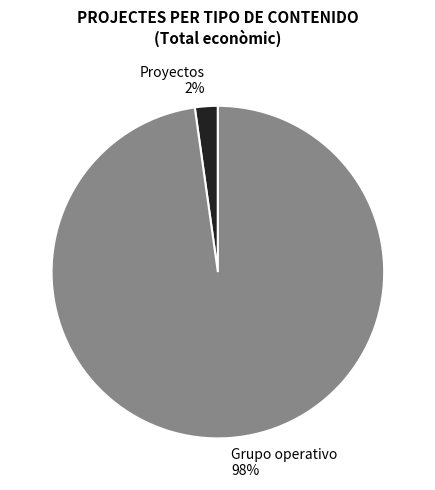

How many segments does this pie chart have?

2